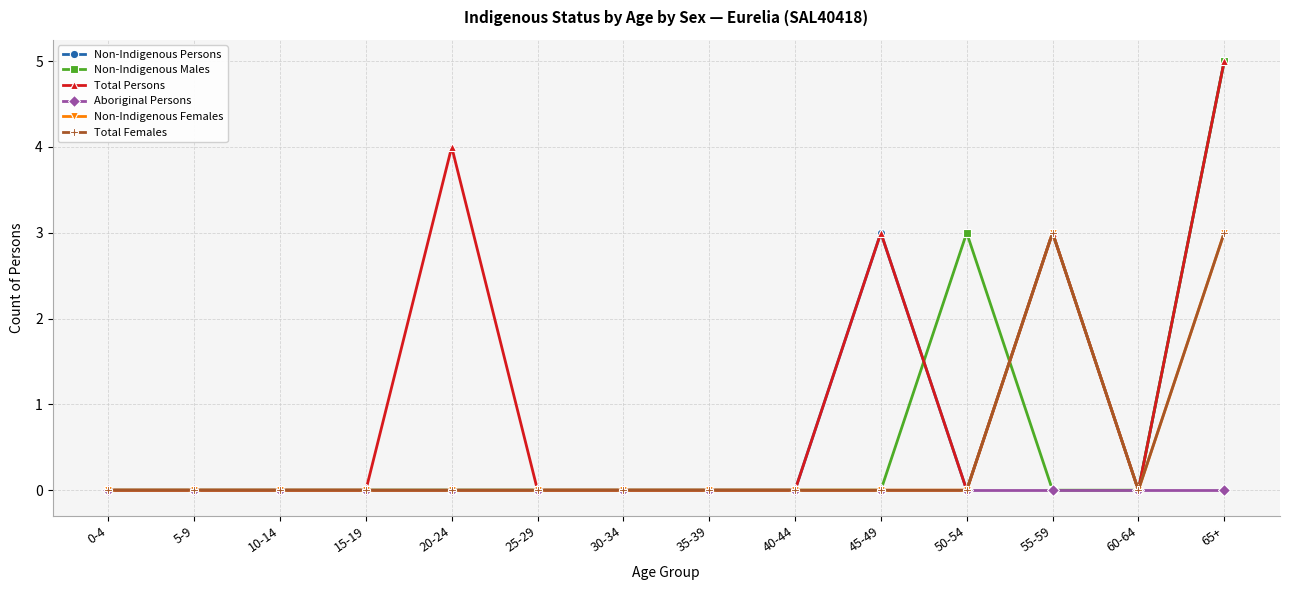

How many lines are shown in the chart?

6